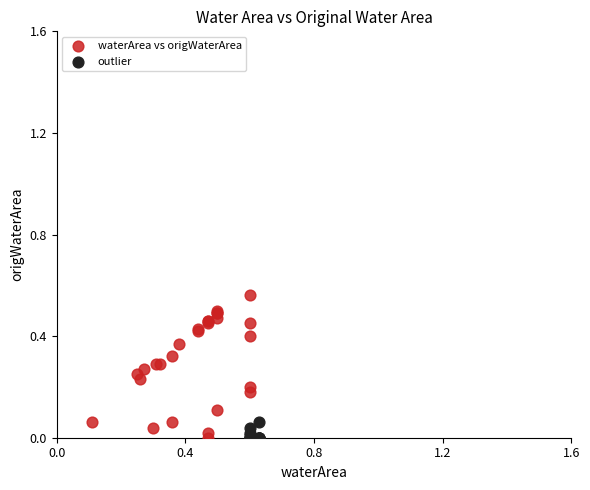

Which series has the largest Y range (max minus min)?

waterArea vs origWaterArea